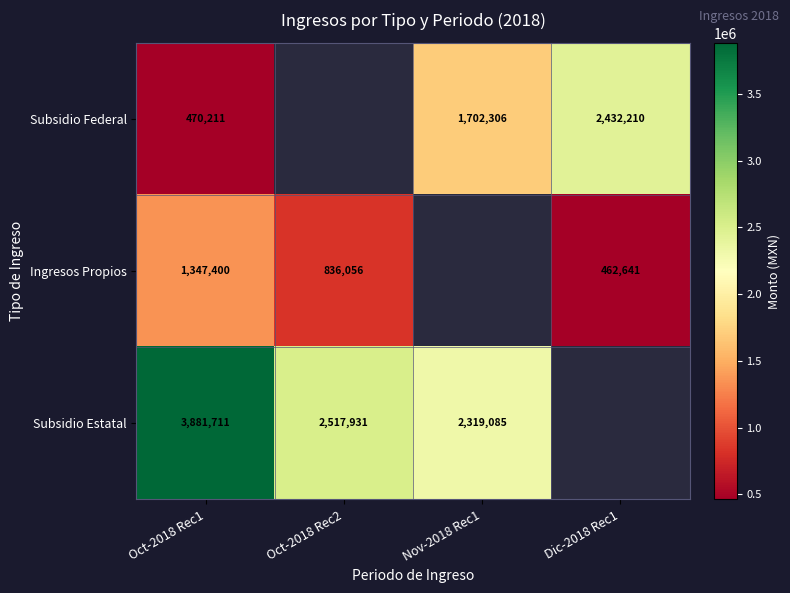

Is it true that Ingresos Propios equals 440995.6 at Oct-2018 Rec2?

False